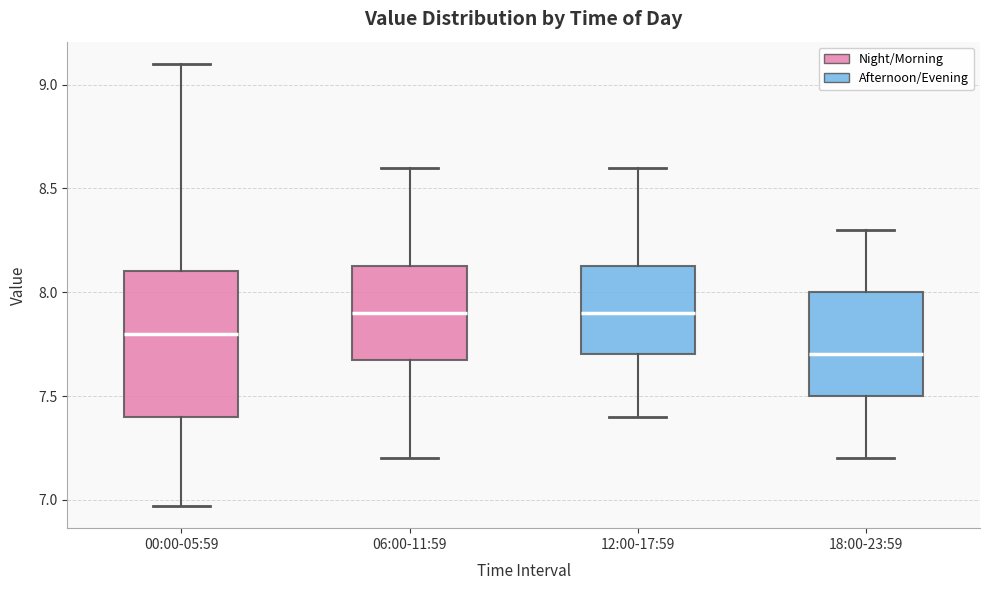

Comparing the boxes themselves (not the whiskers), which one is the tallest?

00:00-05:59